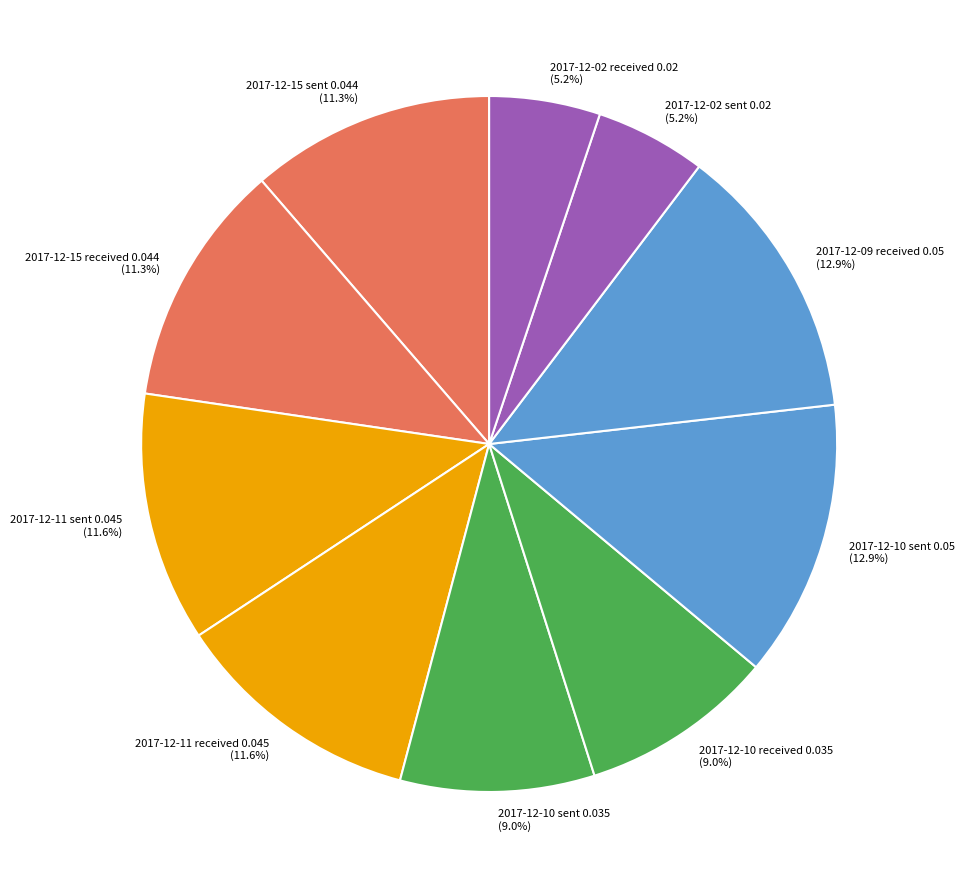

To the nearest percent, what is the difference between the largest and smallest slice percentages?

8%